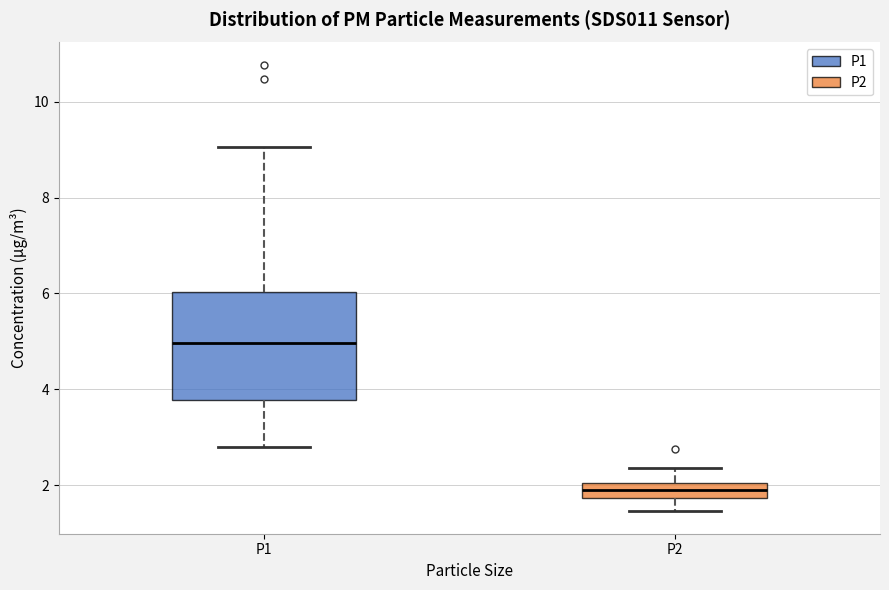

Reading left to right, transcribe this box plot: for each box, give where its median line is, the range the box spans, and where its two whiskers end, as read against the y-axis. The values are not printed on the chart, so give them approximately, as read against the axis.

P1: median 5.0, box 3.8 to 6.0, whiskers 2.8 to 9.0
P2: median 2.0 (inside the box), box 1.8 to 2.0, whiskers 1.4 to 2.4